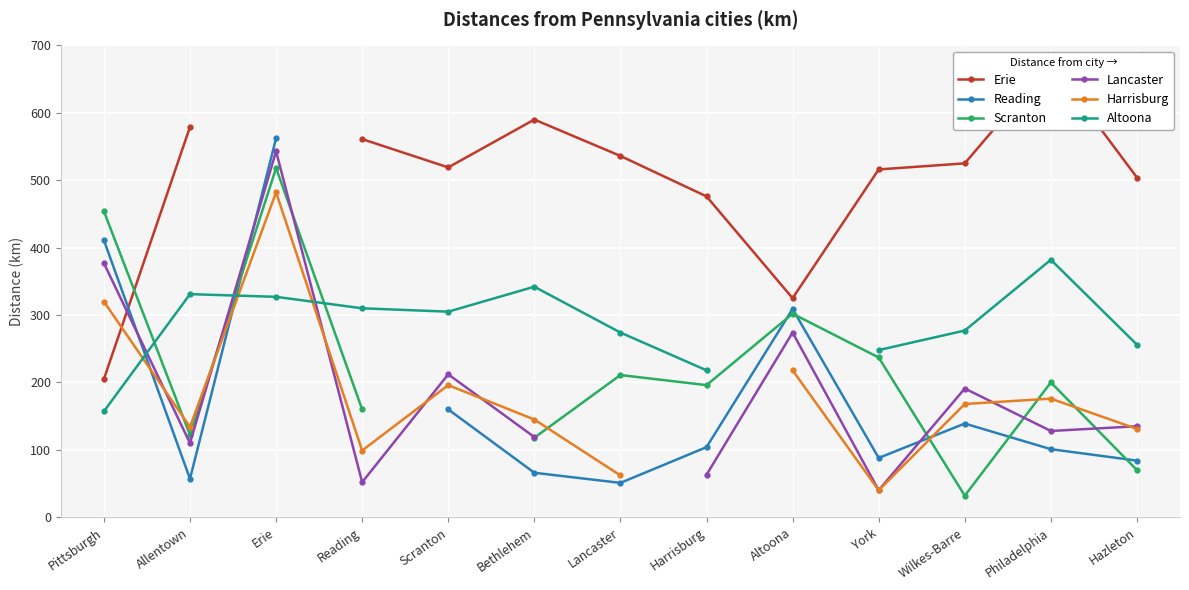

What is the greatest value displayed?

675.0